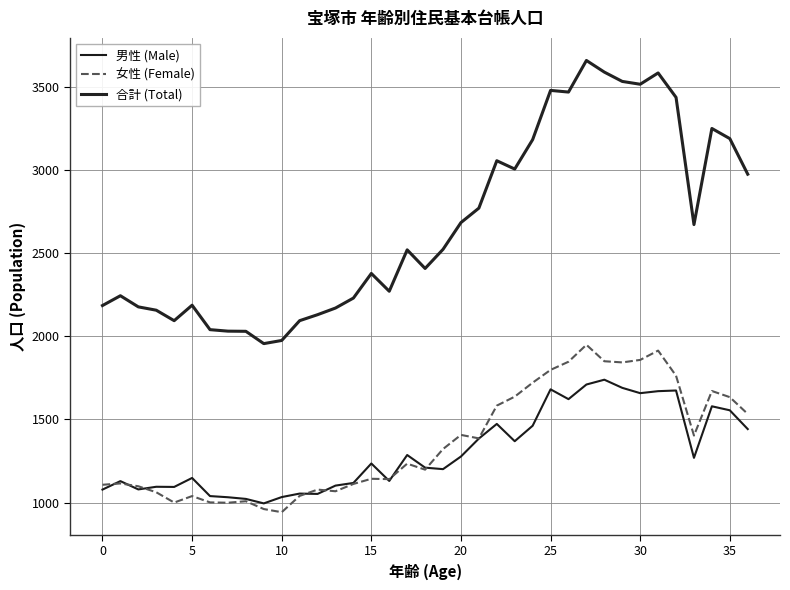

Does the chart have visible grid lines?

Yes